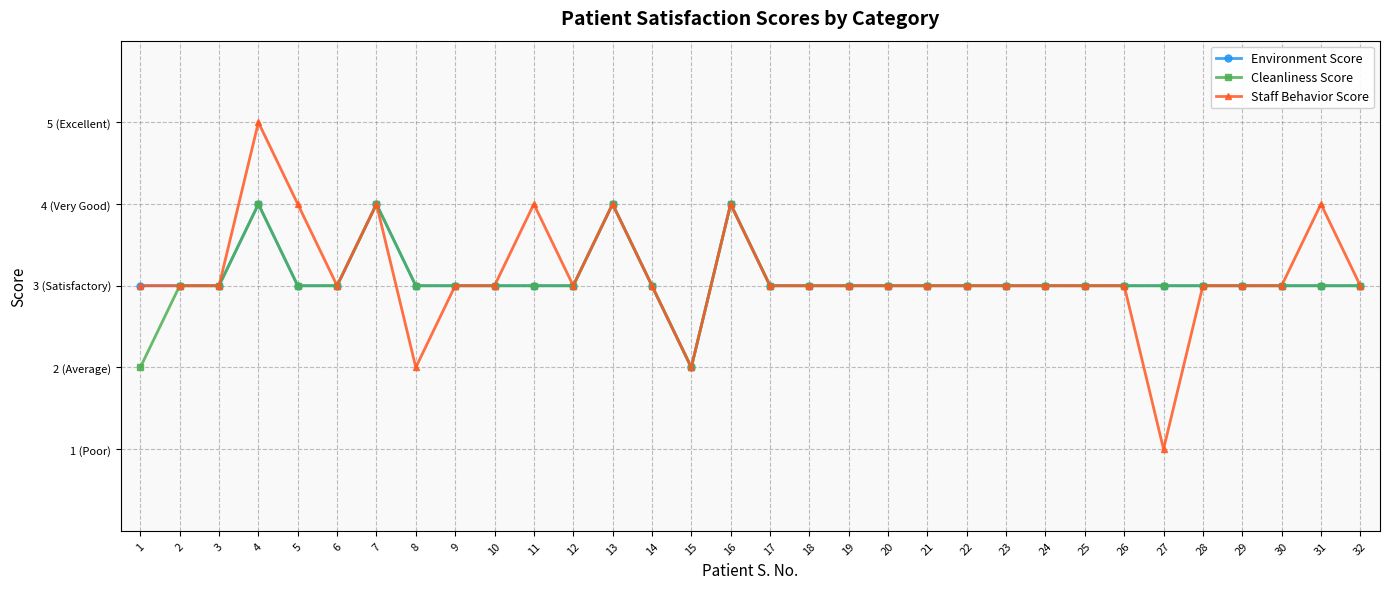

What is the difference between the Staff Behavior Score values at 15 and 12?

1